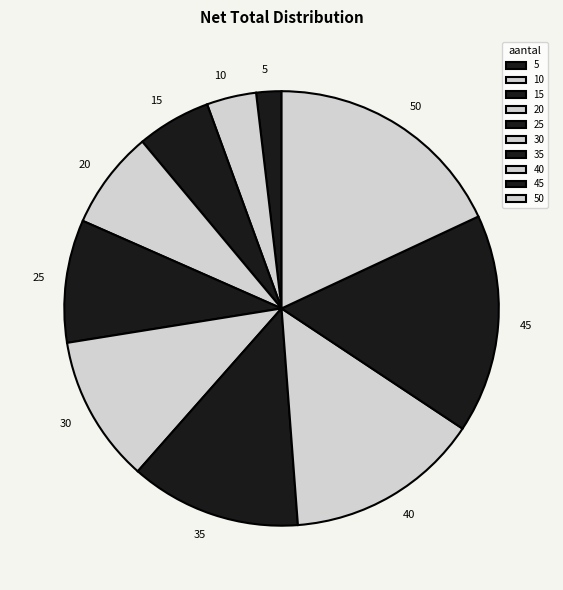

Rank the categories by value from lowest to highest.

5, 10, 15, 20, 25, 30, 35, 40, 45, 50